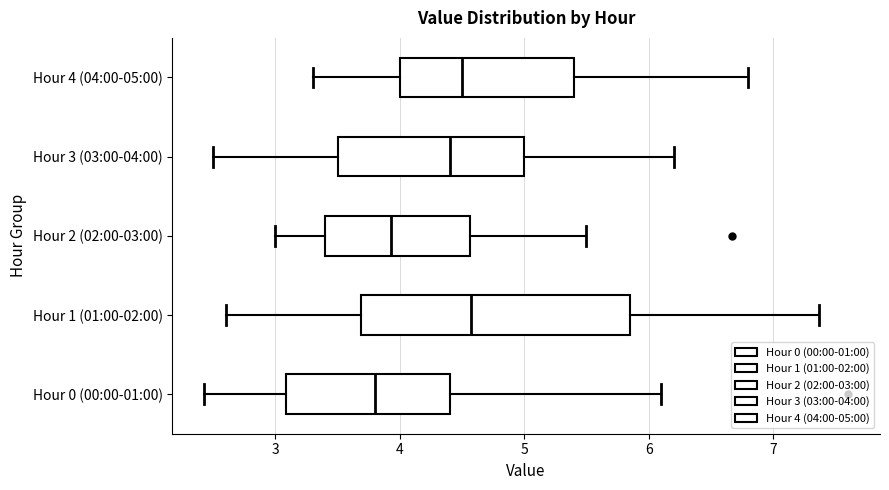

Where does the left whisker of the box for Hour 1 (01:00-02:00) end on the x-axis? The values are not printed on the chart, so give them approximately, as read against the axis.

2.6